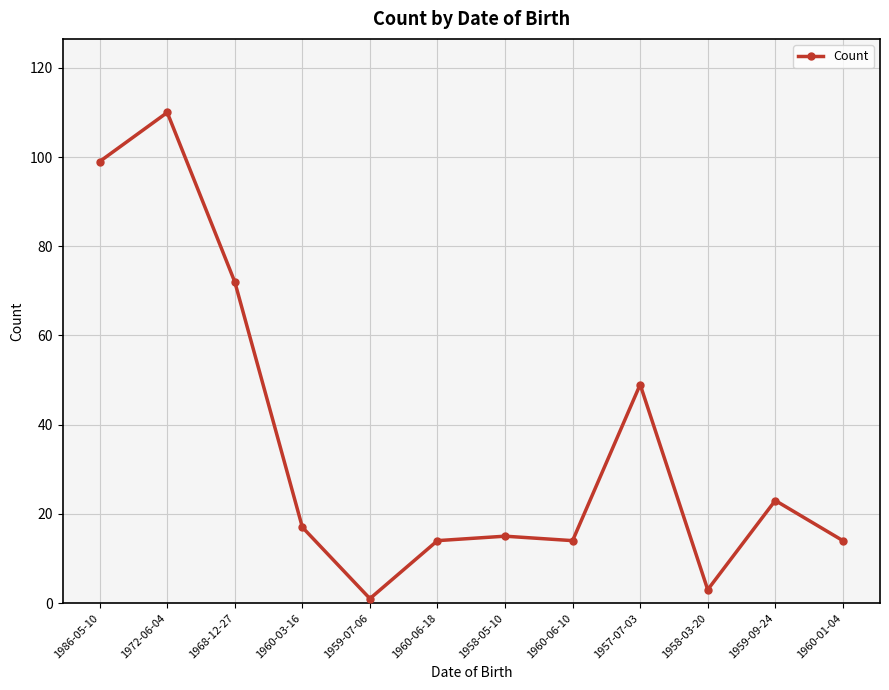

At which category does the data reach its first local valley?

1959-07-06